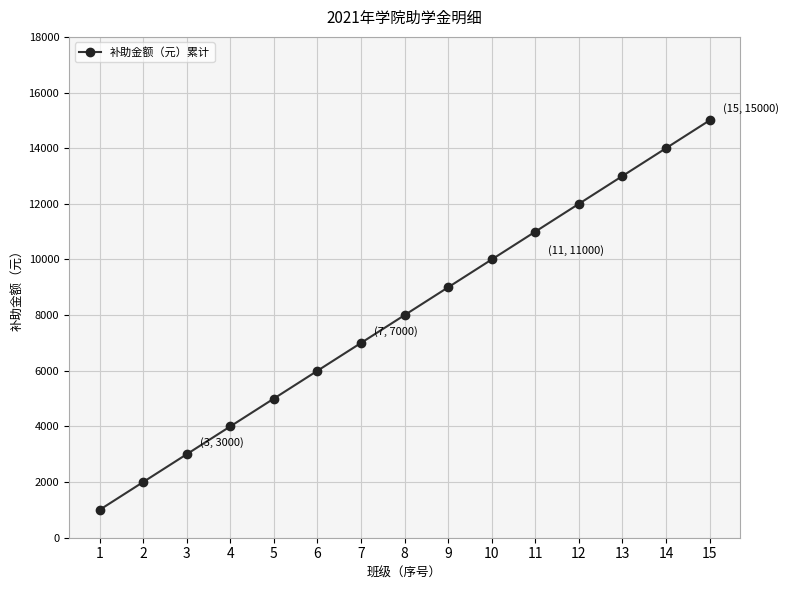

What is the minimum value shown in the chart?

1000